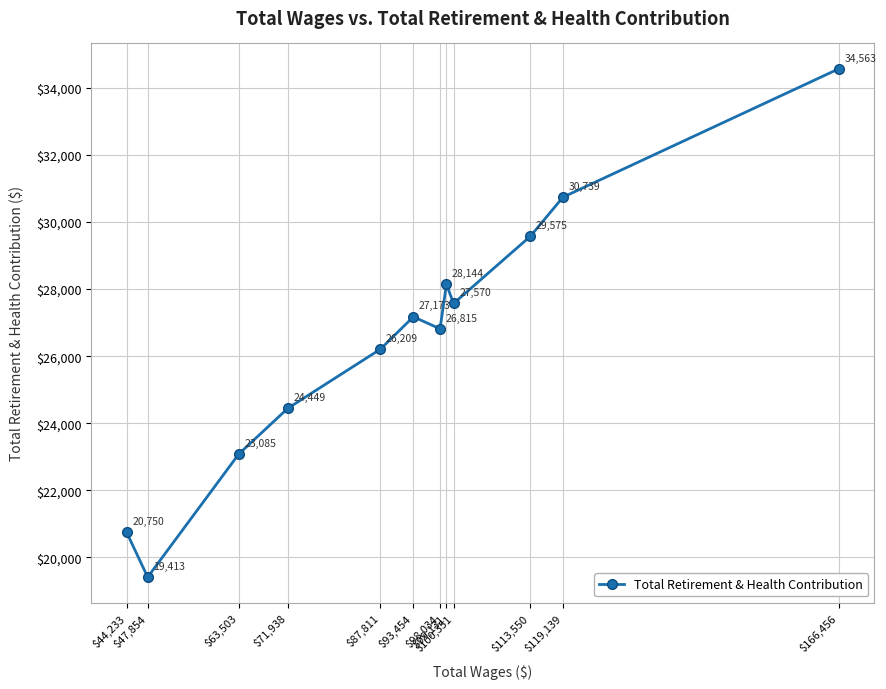

What is the average value?

26540